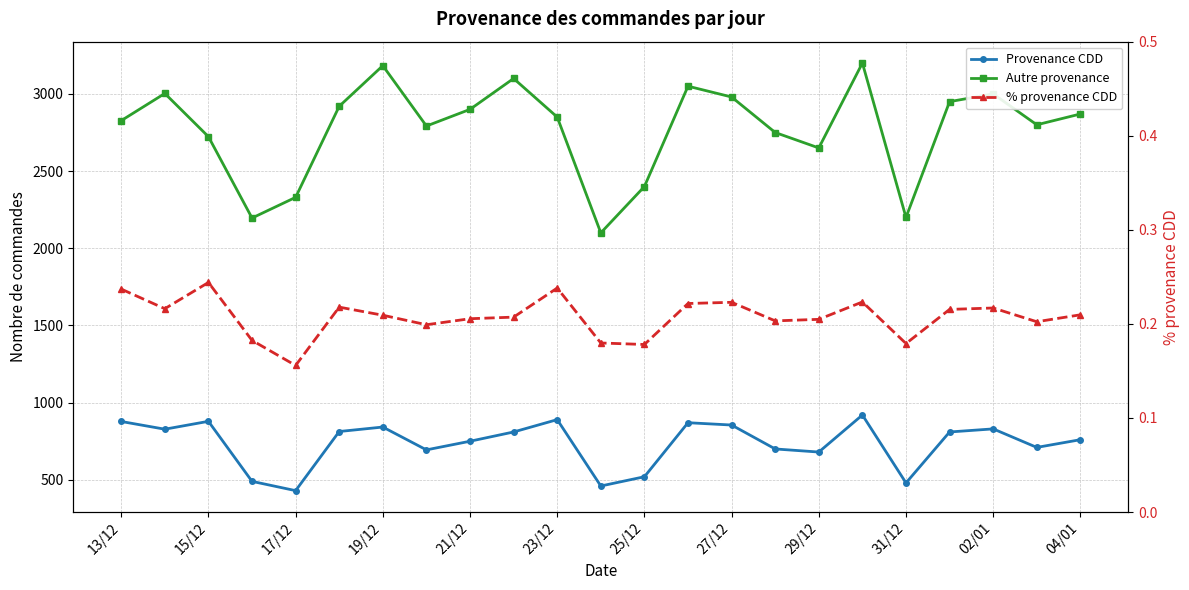

True or false: % provenance CDD and Provenance CDD intersect in this chart.

False